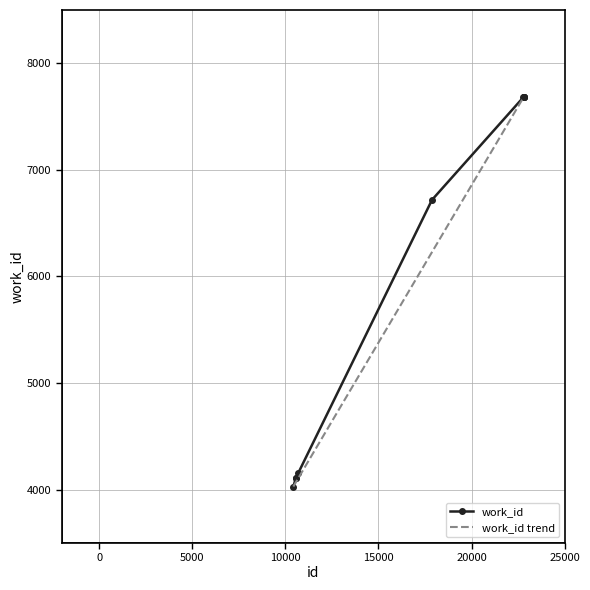

List the series in order of their peak value, lowest first.

work_id, work_id trend